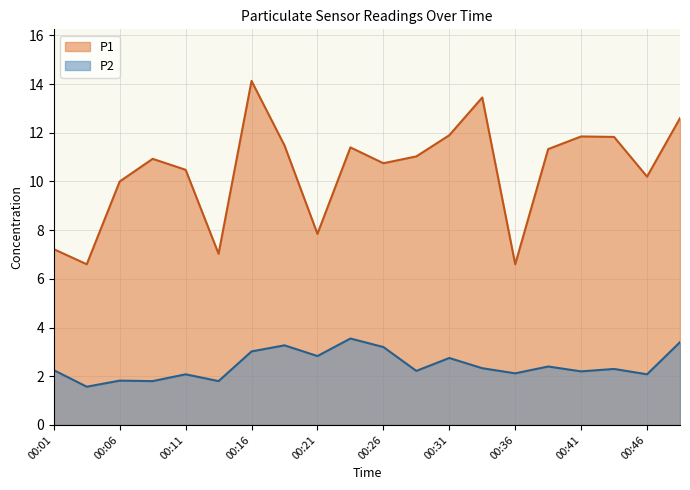

List the series in order of their peak value, highest first.

P1, P2